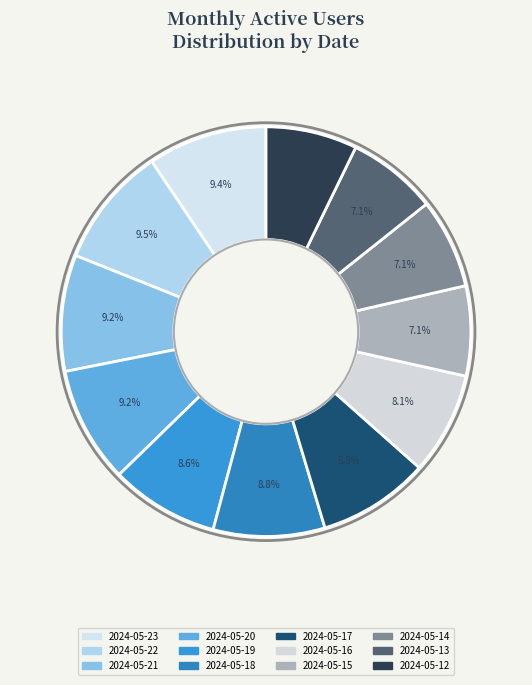

Combined, do 2024-05-19 and 2024-05-23 account for over 50%?

No